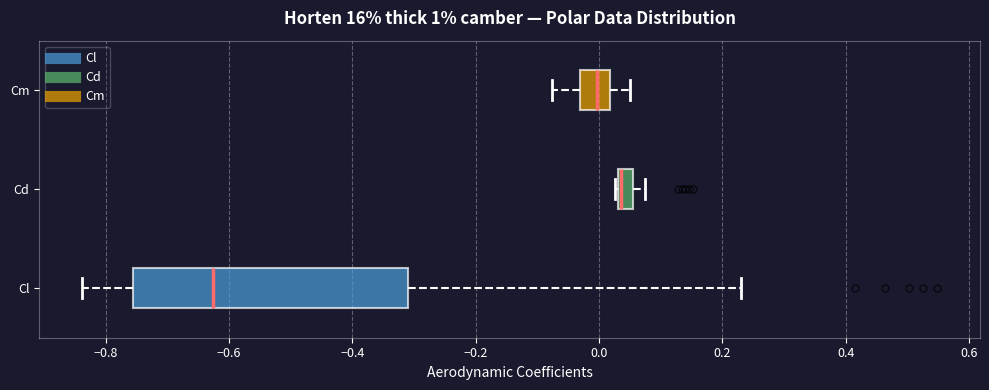

Comparing the boxes themselves (not the whiskers), which one is the widest?

Cl